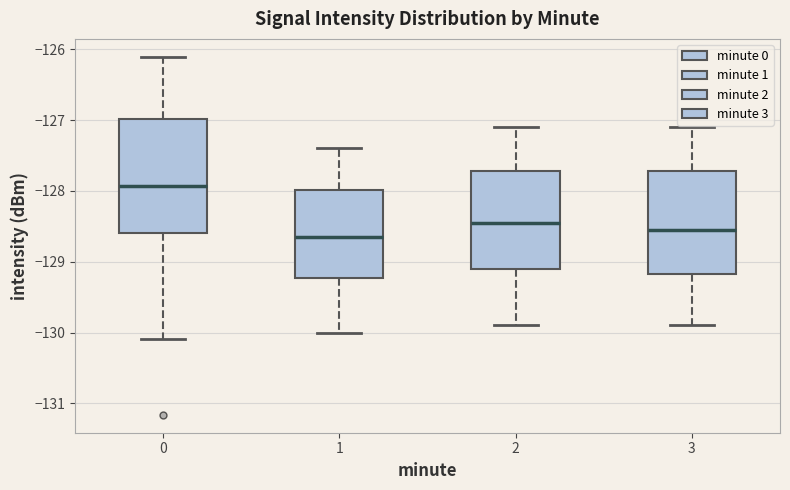

Reading left to right, read every box against the y-axis: the position of its median line, the range the box covers, and the ends of its whiskers. The values are not printed on the chart, so give them approximately, as read against the axis.

0: median -127.9, box -128.6 to -127.0, whiskers -130.1 to -126.1
1: median -128.6, box -129.2 to -128.0, whiskers -130.0 to -127.4
2: median -128.4, box -129.1 to -127.7, whiskers -129.9 to -127.1
3: median -128.5, box -129.2 to -127.7, whiskers -129.9 to -127.1